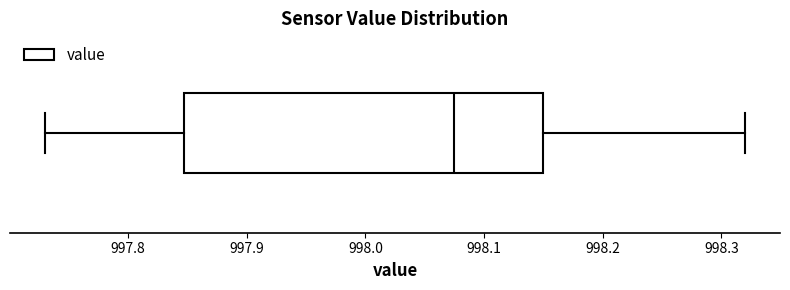

Read this box plot against the x-axis: the position of the median line, the range covered by the box, and the ends of both whiskers. The values are not printed on the chart, so give them approximately, as read against the axis.

median 998.08, box 997.85 to 998.15, whiskers 997.73 to 998.32